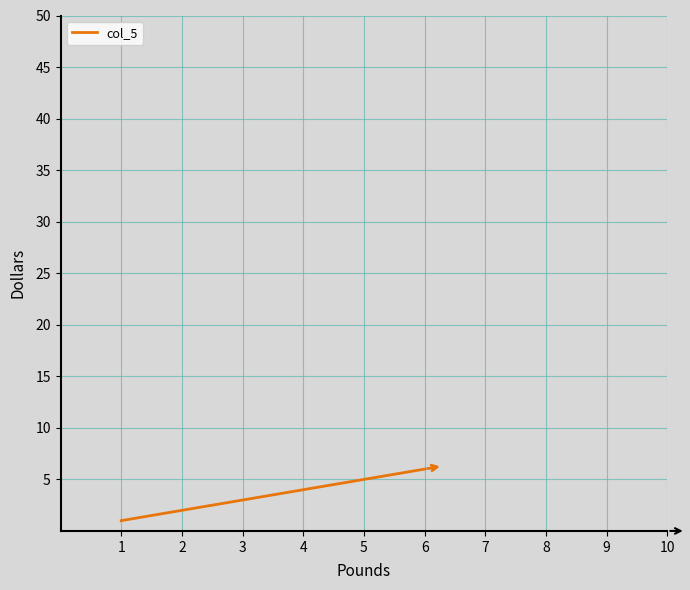

What is the ratio of the value at 5 to the value at 6?

0.8